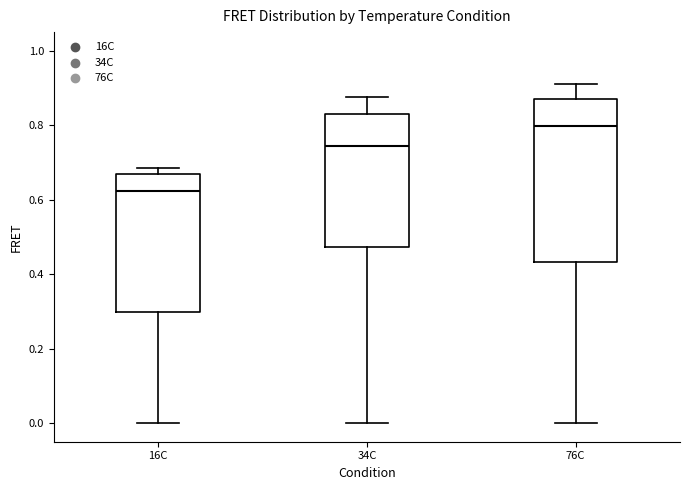

Reading left to right, transcribe this box plot: for each box, give where its median line is, the range the box spans, and where its two whiskers end, as read against the y-axis. The values are not printed on the chart, so give them approximately, as read against the axis.

16C: median 0.62, box 0.30 to 0.68, whiskers 0.00 to 0.68 (just above the box's upper edge)
34C: median 0.74, box 0.48 to 0.84, whiskers 0.00 to 0.88
76C: median 0.80, box 0.44 to 0.88, whiskers 0.00 to 0.92